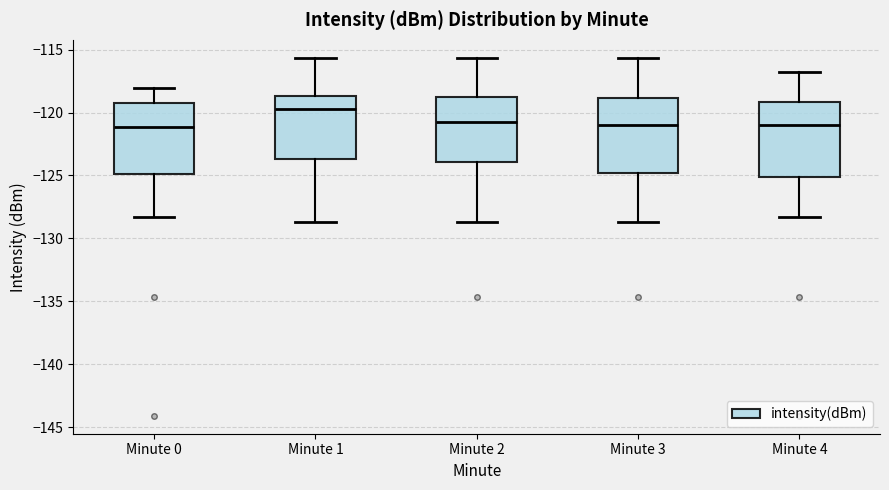

Reading left to right, read every box against the y-axis: the position of its median line, the range the box covers, and the ends of its whiskers. The values are not printed on the chart, so give them approximately, as read against the axis.

Minute 0: median -121.0, box -125.0 to -119.0, whiskers -128.5 to -118.0
Minute 1: median -119.5, box -123.5 to -118.5, whiskers -128.5 to -115.5
Minute 2: median -121.0, box -124.0 to -118.5, whiskers -128.5 to -115.5
Minute 3: median -121.0, box -125.0 to -119.0, whiskers -128.5 to -115.5
Minute 4: median -121.0, box -125.0 to -119.0, whiskers -128.5 to -117.0